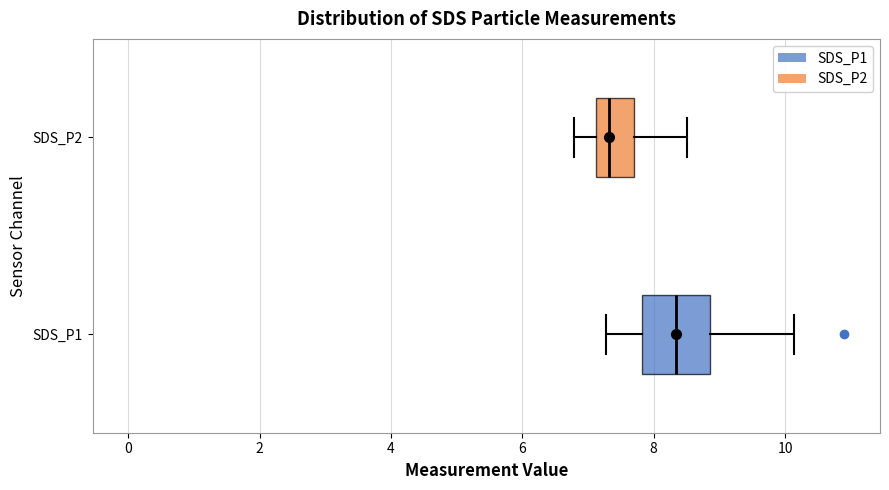

Which box is the widest, from its left edge to its right edge?

SDS_P1